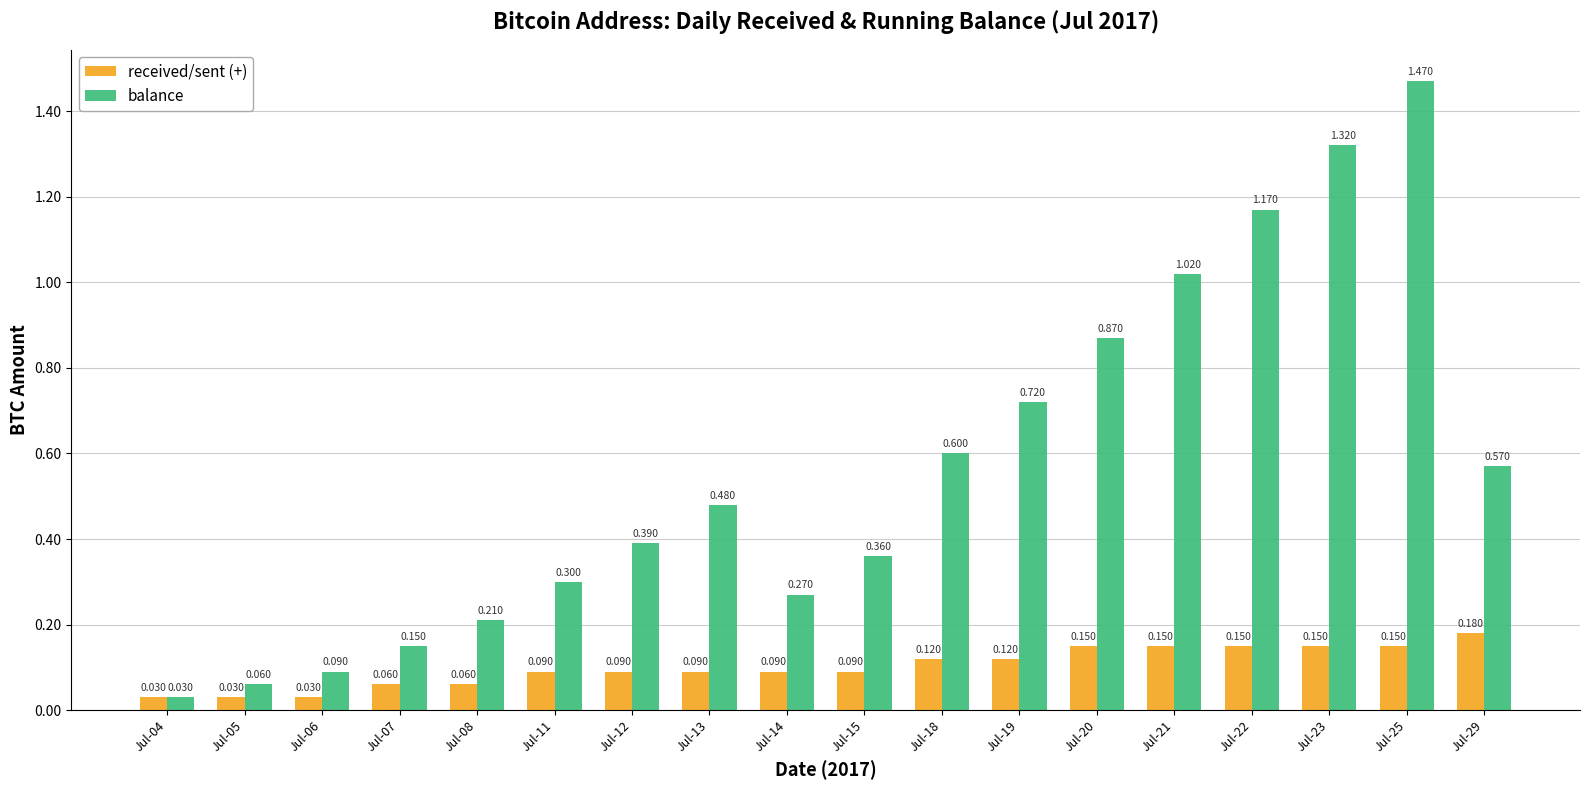

At Jul-14, list the series in order from largest to smallest.

balance, received/sent (+)